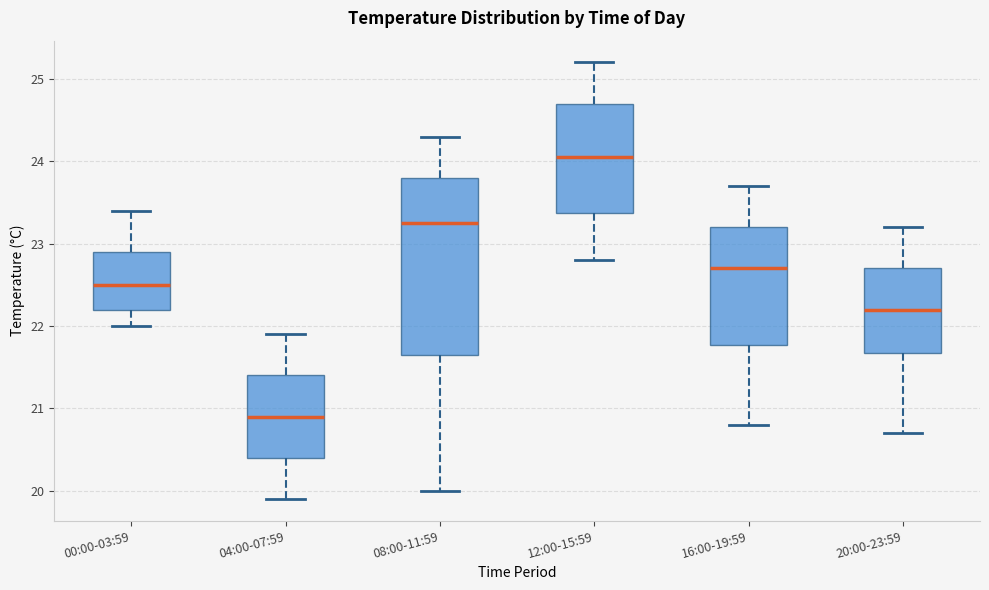

Comparing the boxes themselves (not the whiskers), which one is the tallest?

08:00-11:59